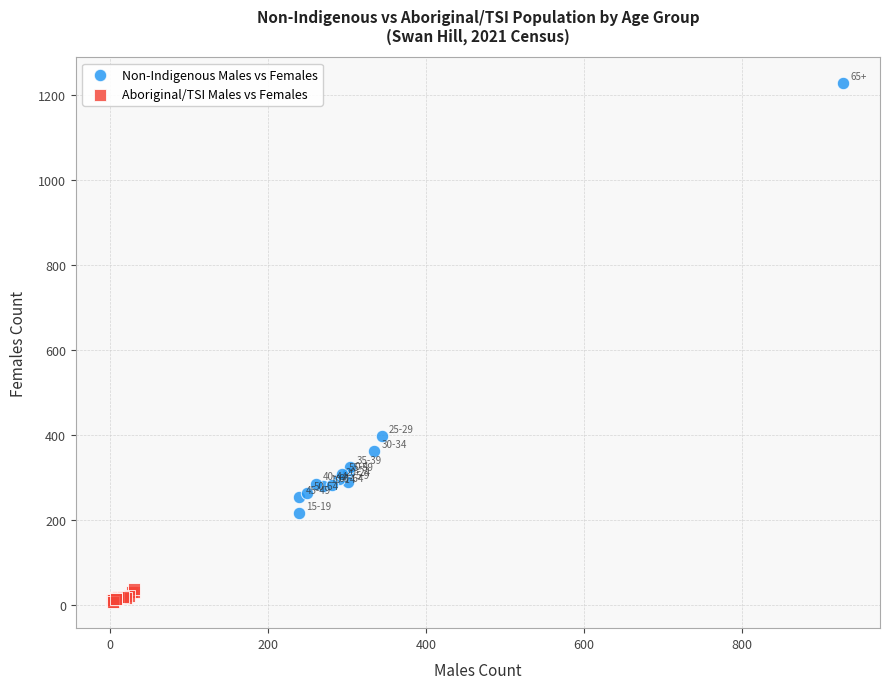

Which series has the largest Y range (max minus min)?

Non-Indigenous Males vs Females